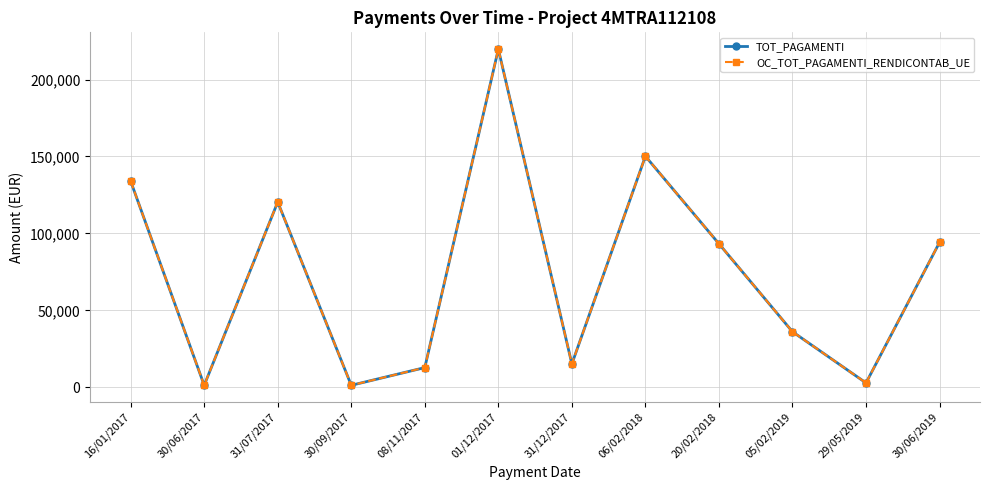

True or false: TOT_PAGAMENTI and OC_TOT_PAGAMENTI_RENDICONTAB_UE intersect in this chart.

False